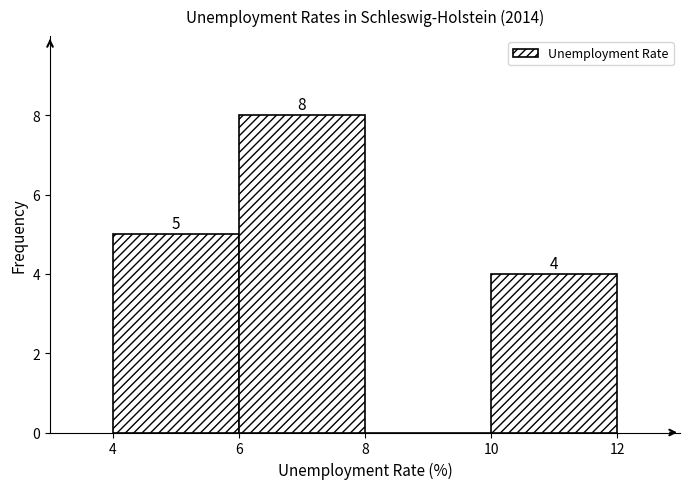

Over which range of the x-axis is the bar tallest?

6 to 8